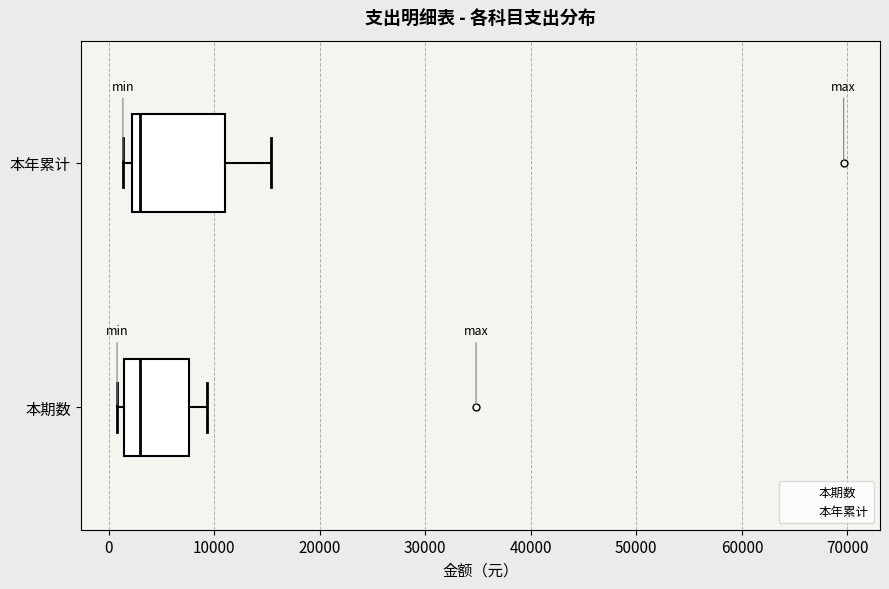

Reading bottom to top, transcribe this box plot: for each box, give where its median line is, the range the box spans, and where its two whiskers end, as read against the x-axis. The values are not printed on the chart, so give them approximately, as read against the axis.

本期数: median 3000, box 1000 to 8000, whiskers 1000 (just left of the box's left edge) to 9000
本年累计: median 3000, box 2000 to 11000, whiskers 1000 to 15000